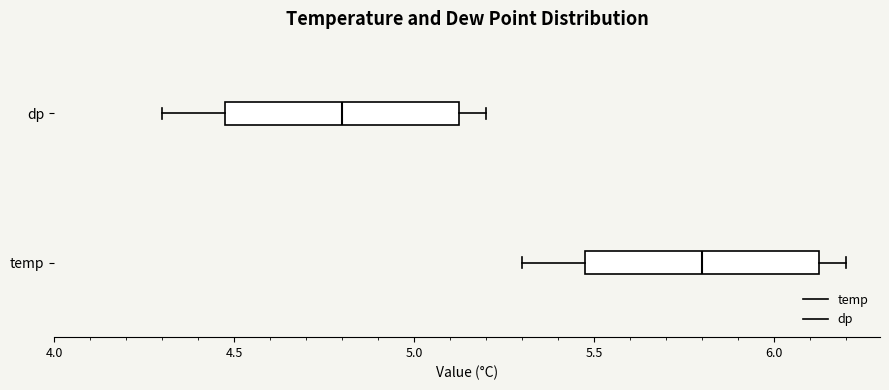

Which box's median line is the furthest to the left?

dp